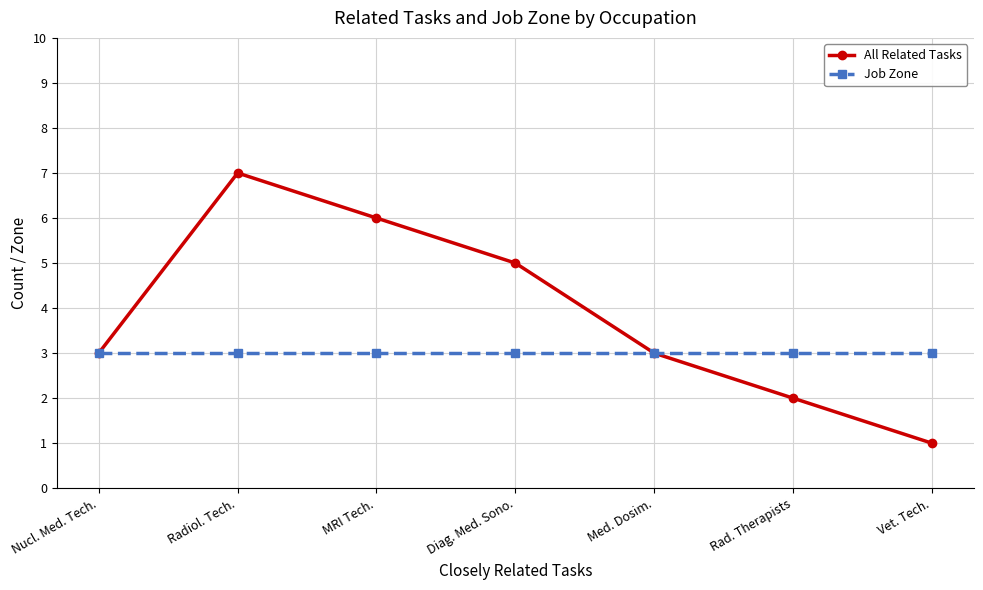

What is the label of the 7th point from the left?

Vet. Tech.